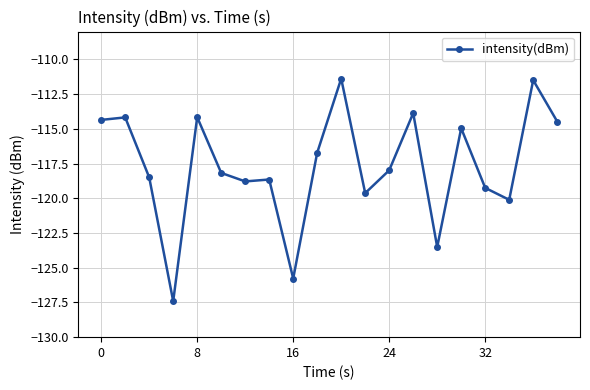

What is the value of the 16th point from the left?

-115.0